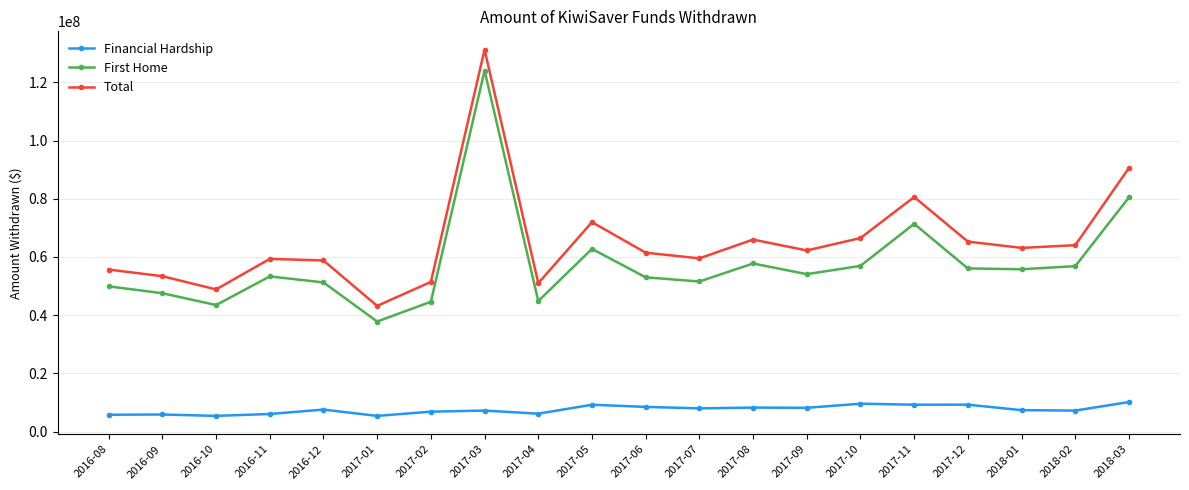

True or false: Financial Hardship and Total cross at least once.

False